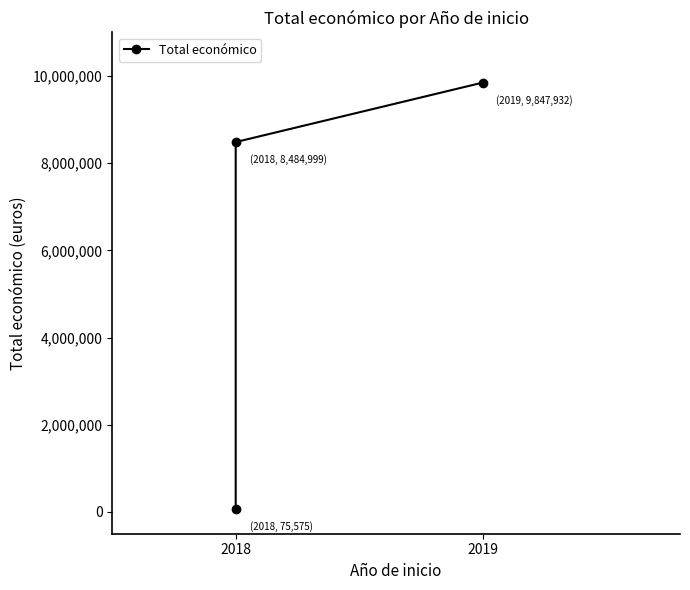

The value at 2018 is 75575. True or false?

True